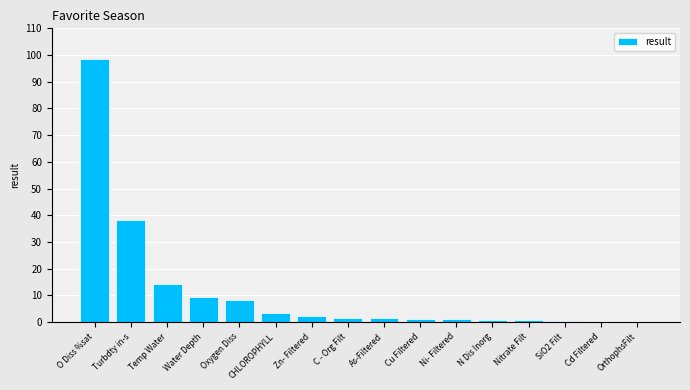

Is it true that the value at CHLOROPHYLL is 3.4?

True